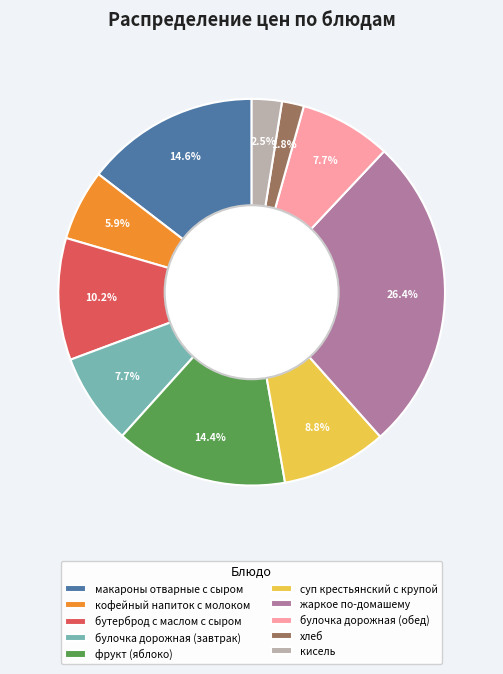

How many segments does this pie chart have?

10